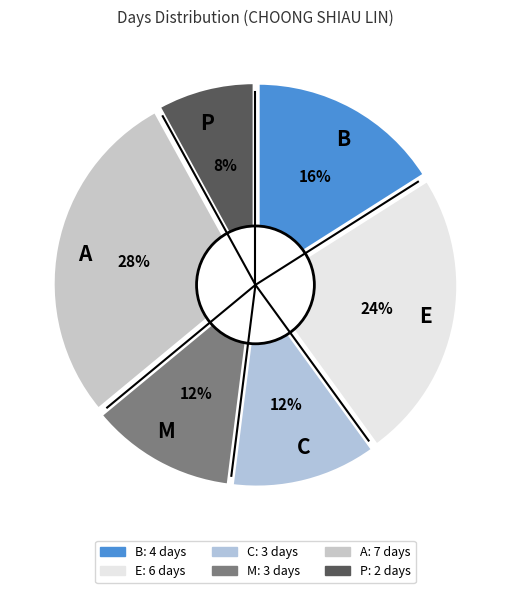

The 10-Wed slice represents 13% of the pie. True or false?

False